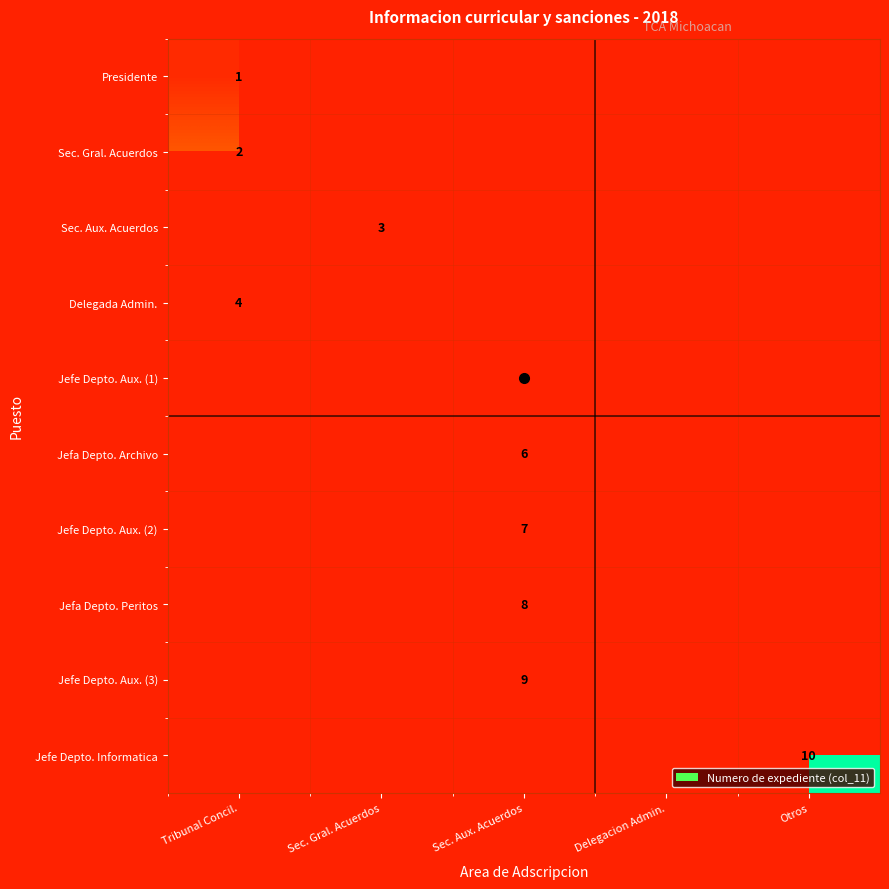

What is the maximum value shown in the chart?

10.0